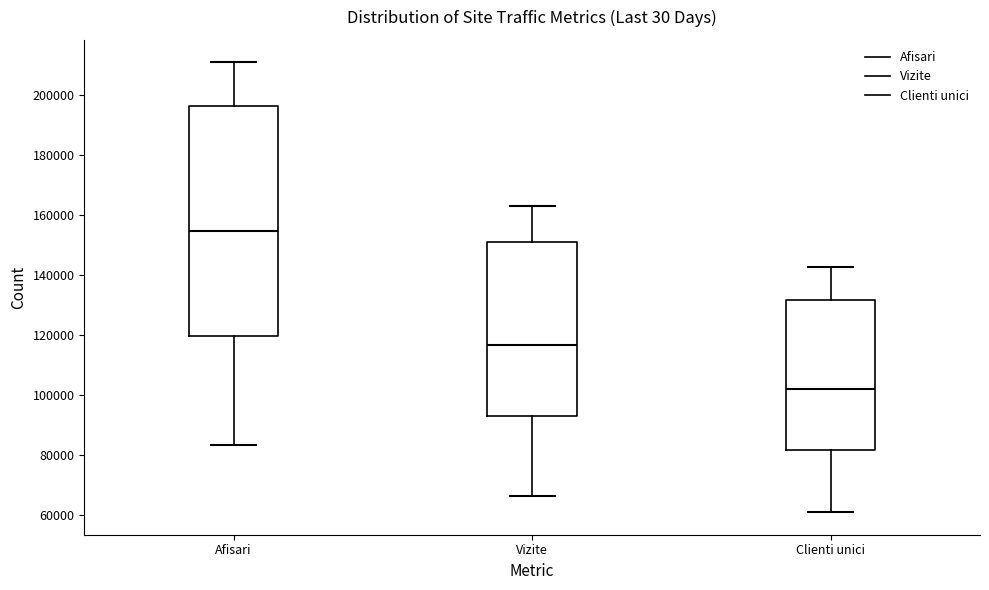

Which box has the highest median line?

Afisari